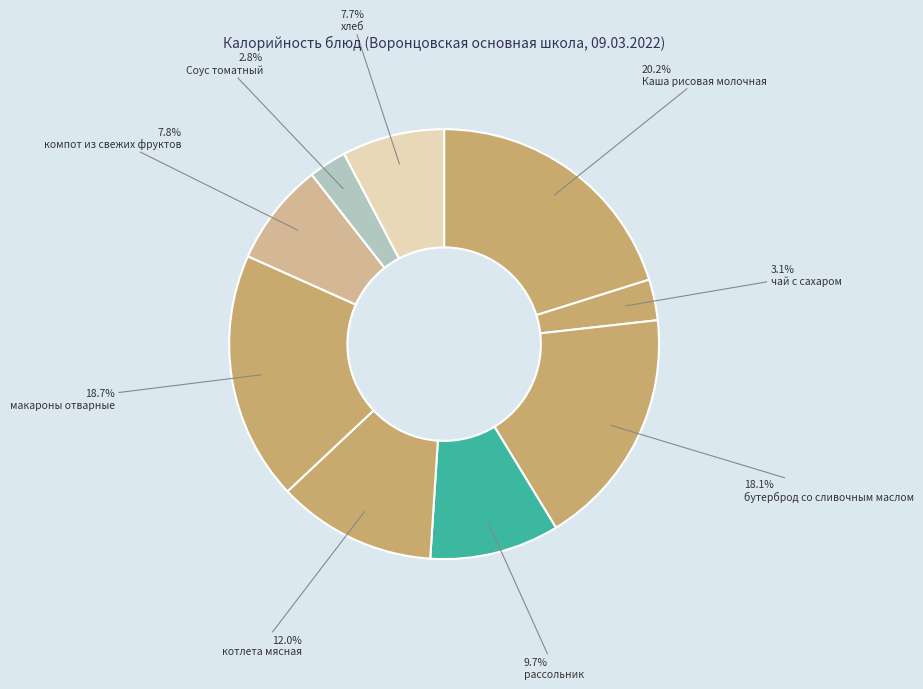

Is the sum of рассольник and котлета мясная greater than half?

No